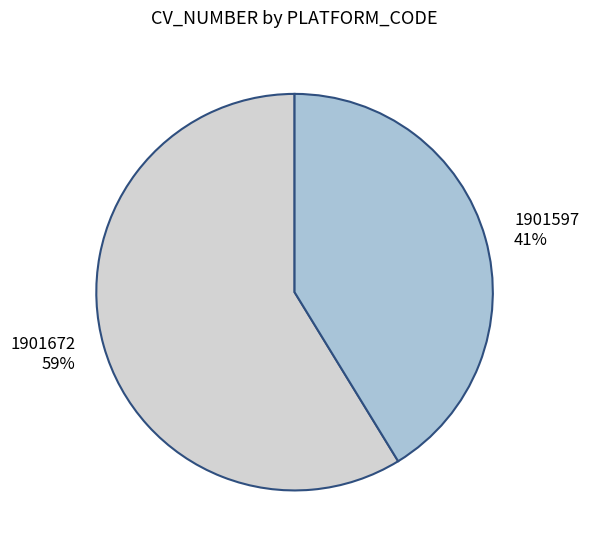

Is there a majority slice in this chart?

Yes